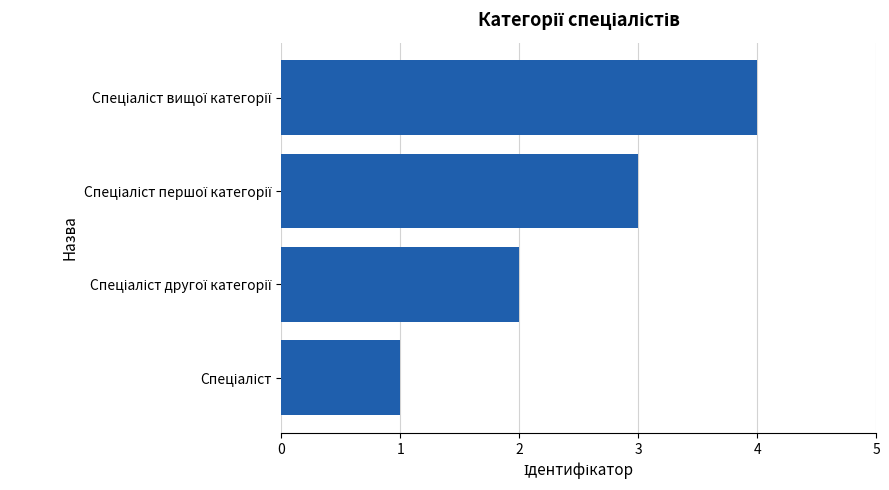

Does the chart contain any negative values?

No